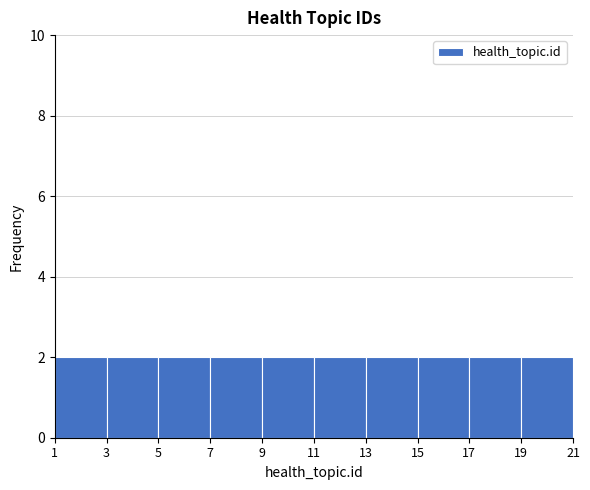

Reading left to right, transcribe this chart: for each bar, give the range it covers on the x-axis and its height. The values are not printed on the chart, so give them approximately, as read against the axis.

1 to 3: 2
3 to 5: 2
5 to 7: 2
7 to 9: 2
9 to 11: 2
11 to 13: 2
13 to 15: 2
15 to 17: 2
17 to 19: 2
19 to 21: 2